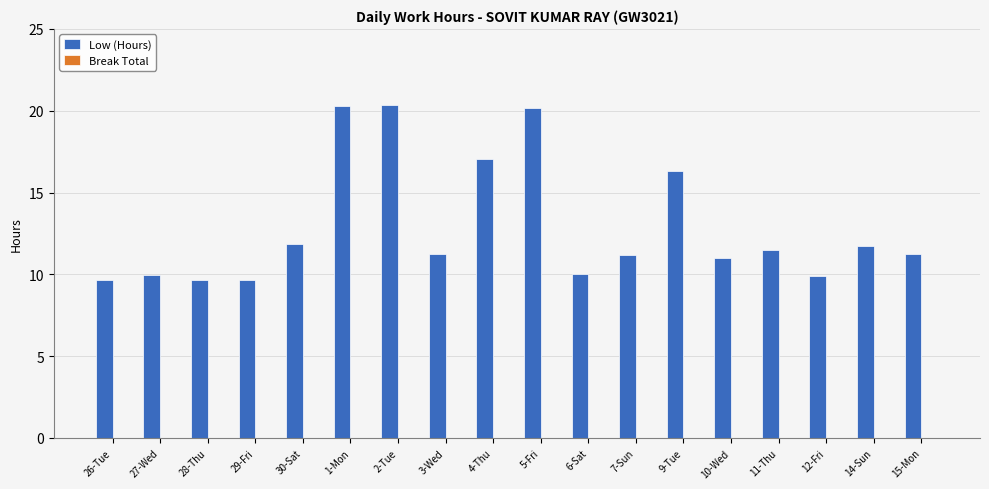

What position from the left is 1-Mon?

6